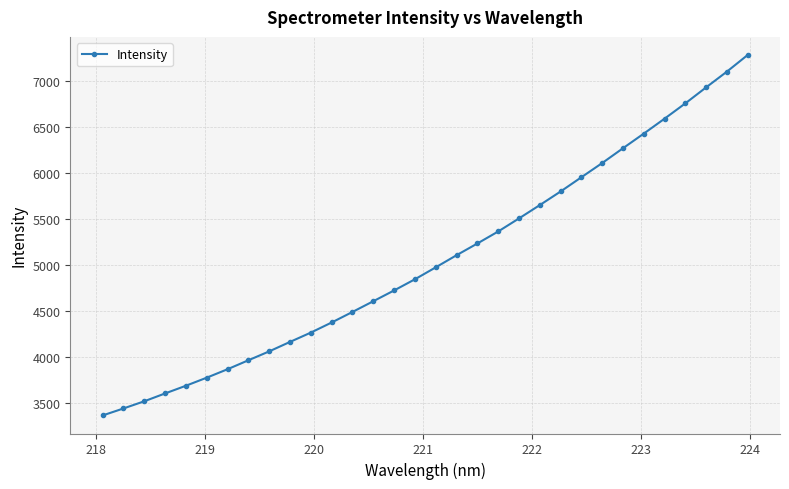

What is the minimum value shown in the chart?

3369.1